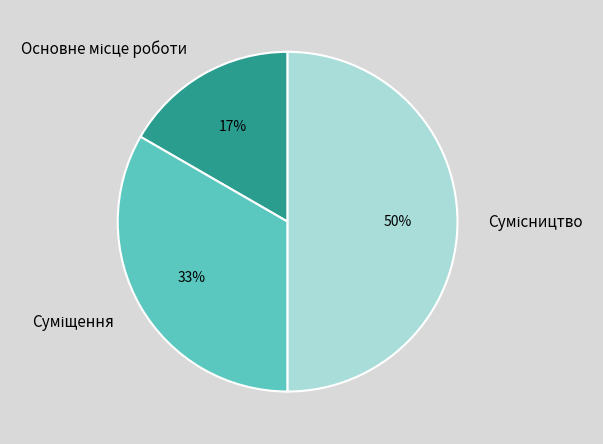

To the nearest percent, what is the average slice percentage?

33%